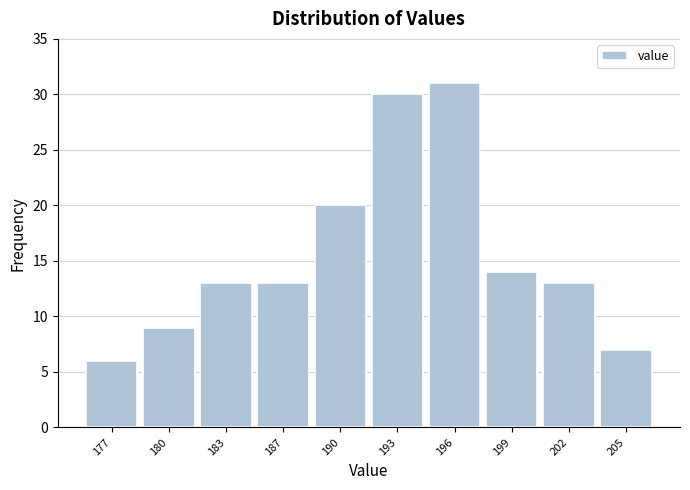

Reading left to right, what are all the values shown in this chart?

6	9	13	13	20	30	31	14	13	7